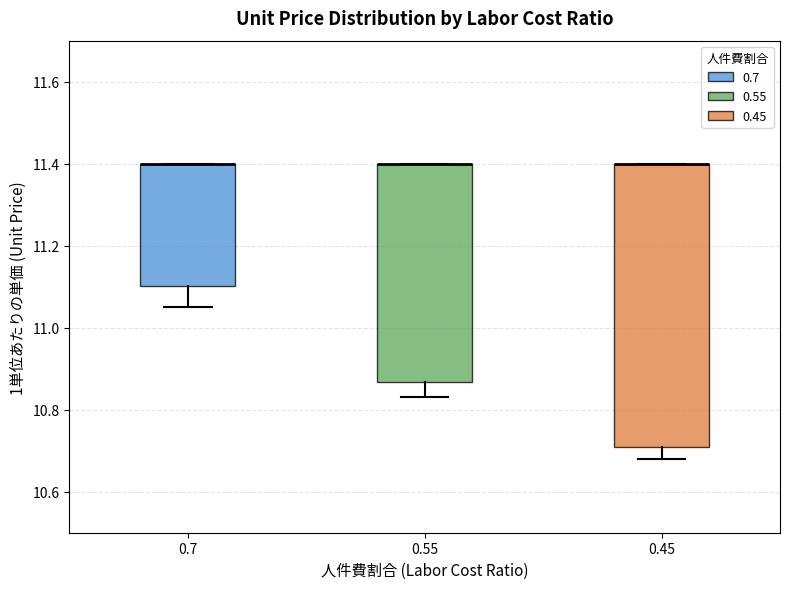

Reading left to right, read every box against the y-axis: the position of its median line, the range the box covers, and the ends of its whiskers. The values are not printed on the chart, so give them approximately, as read against the axis.

0.7: median 11.40 (drawn on the box's upper edge), box 11.10 to 11.40, whiskers 11.06 to 11.40
0.55: median 11.40 (drawn on the box's upper edge), box 10.86 to 11.40, whiskers 10.84 to 11.40
0.45: median 11.40 (drawn on the box's upper edge), box 10.72 to 11.40, whiskers 10.68 to 11.40